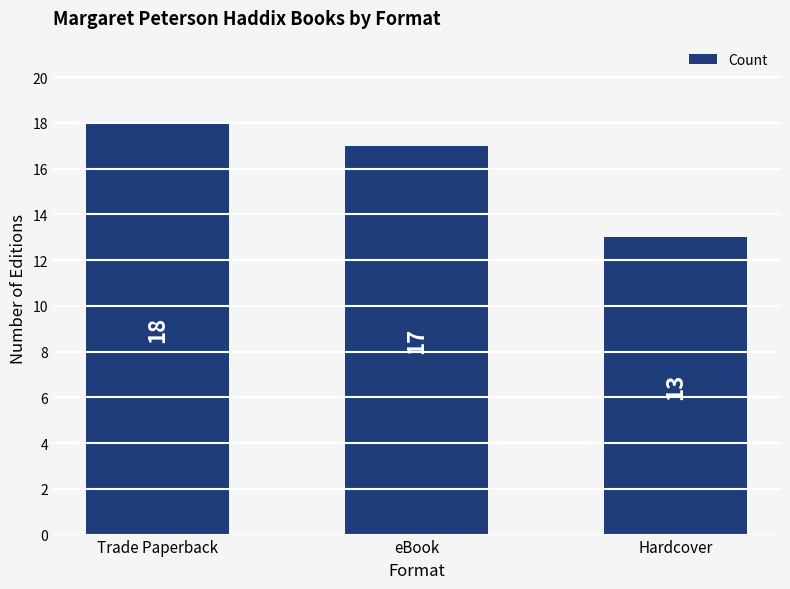

Which label corresponds to the largest value in the chart?

Trade Paperback